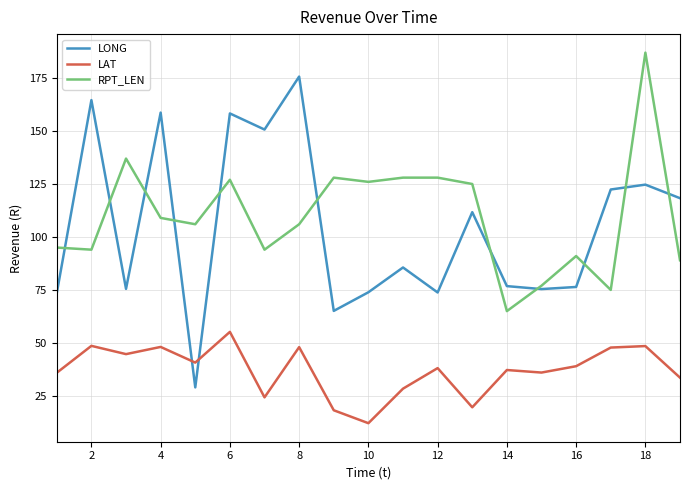

What is the maximum value shown in the chart?

187.0